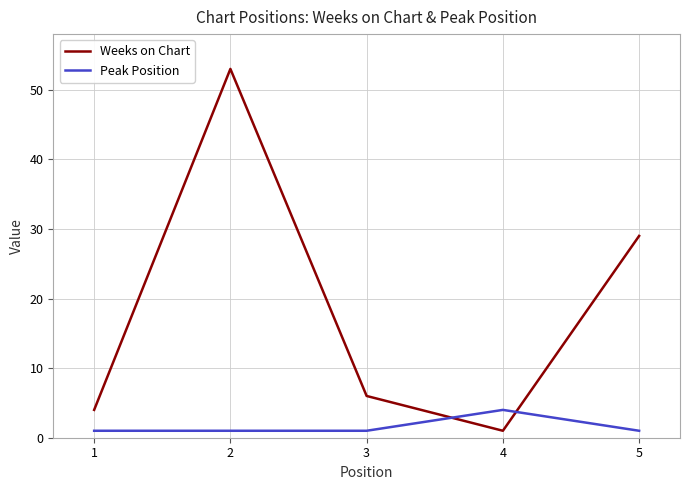

Is this an area chart (filled region under the line)?

No